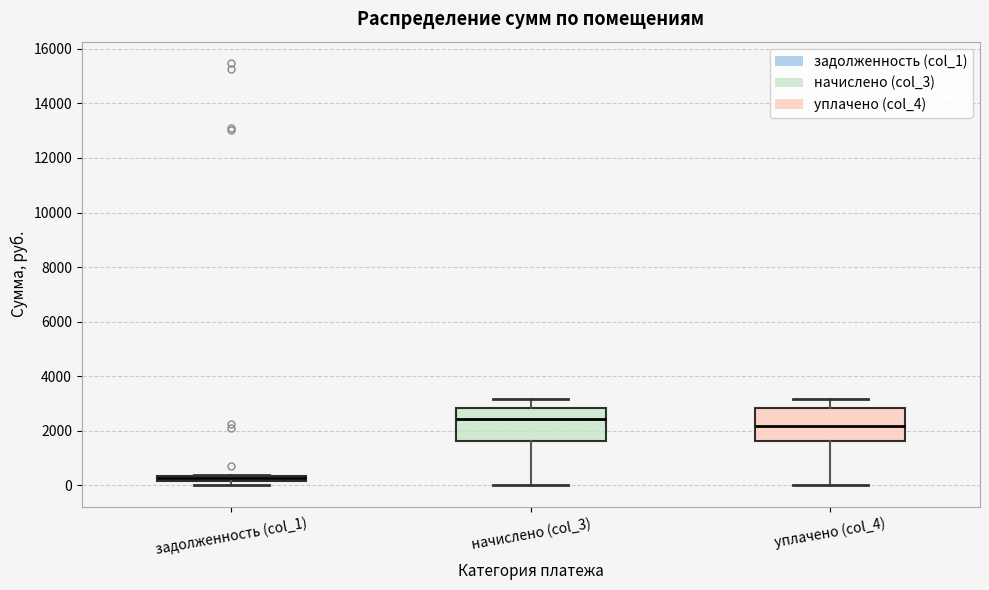

Which box has the lowest median line?

задолженность (col_1)